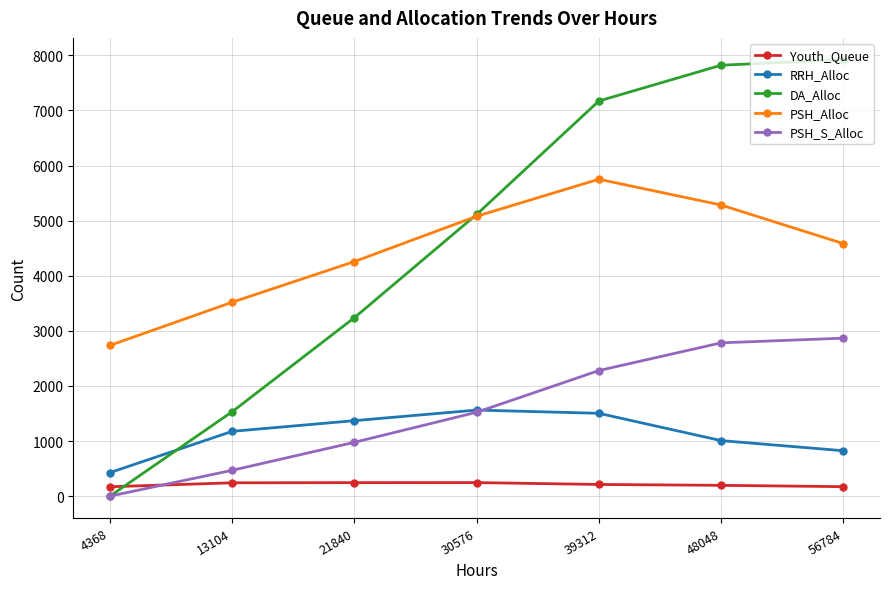

Between 30576 and 56784, which series saw the biggest shift?

DA_Alloc